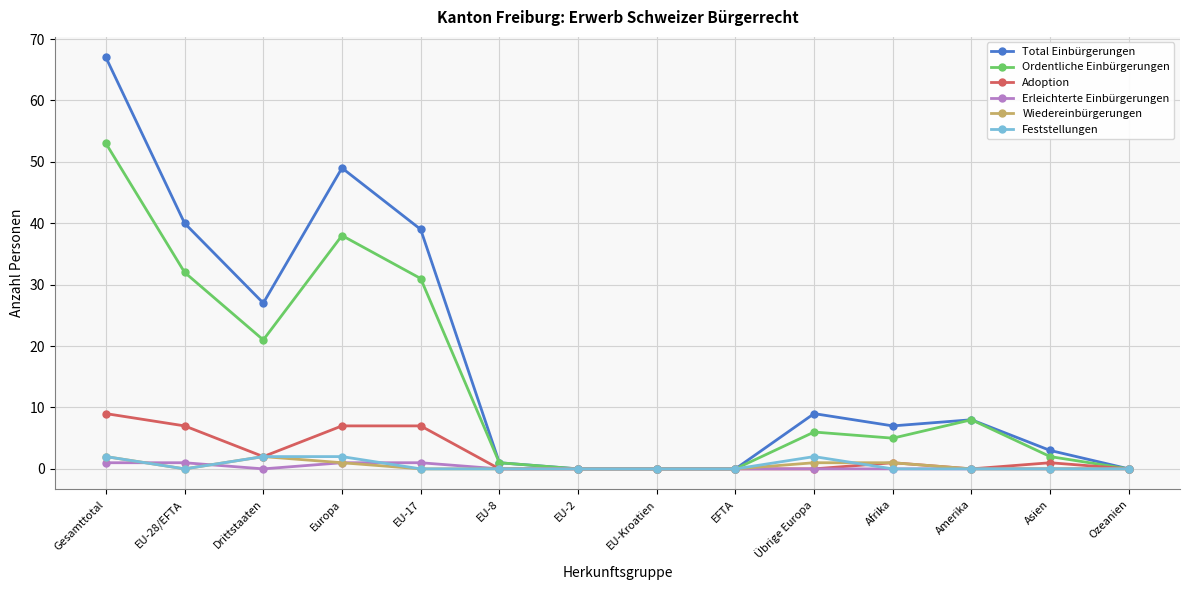

What is the highest value of the Adoption series?

9